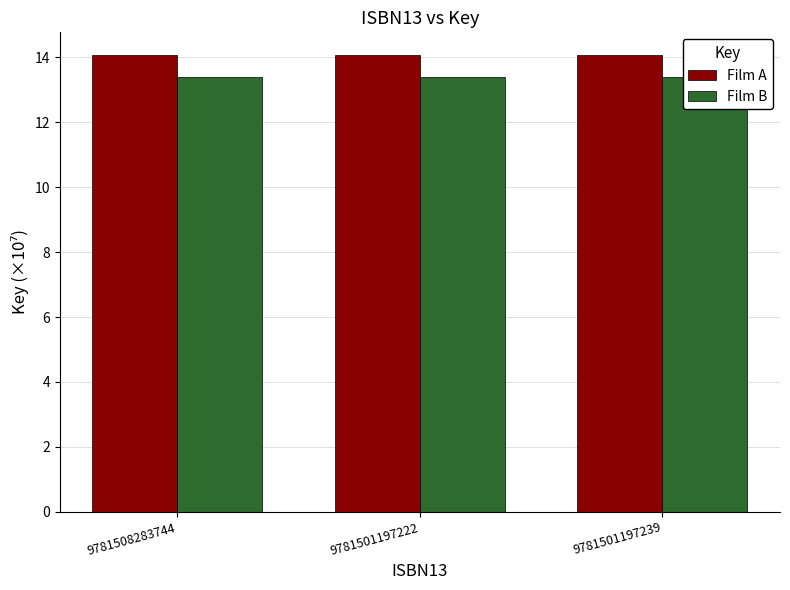

What is the minimum value shown in the chart?

13.4